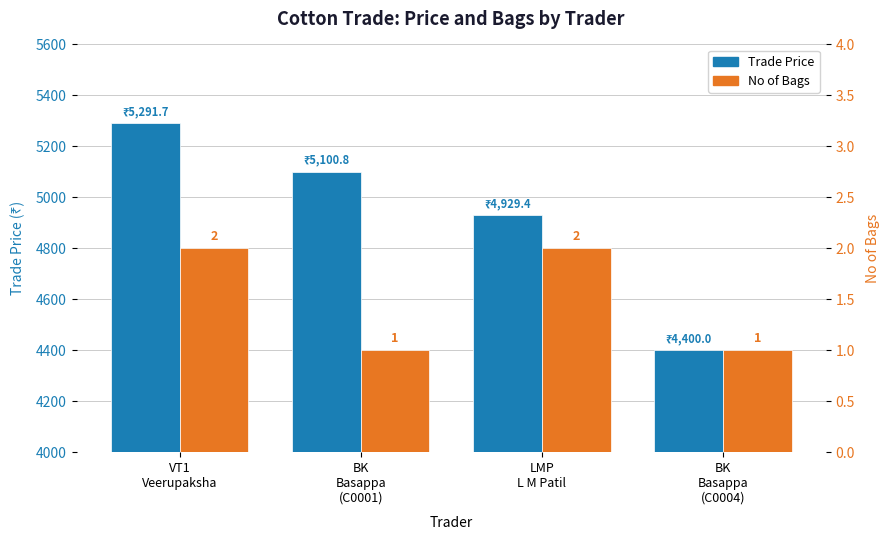

What is the difference between the No of Bags values at LMP
L M Patil and BK
Basappa
(C0004)?

1.0